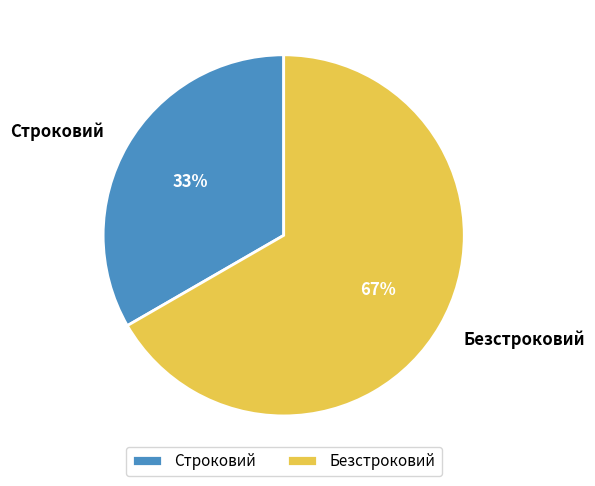

What percentage is the Строковий slice, to the nearest percent?

33%